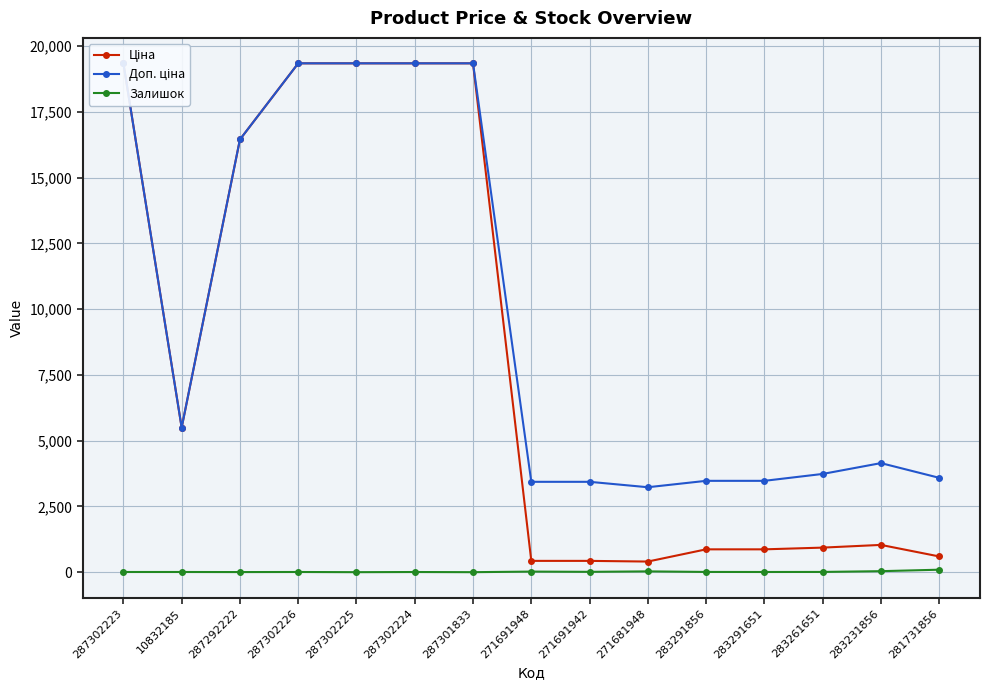

List the series in order of their overall mean, highest first.

Доп. ціна, Ціна, Залишок